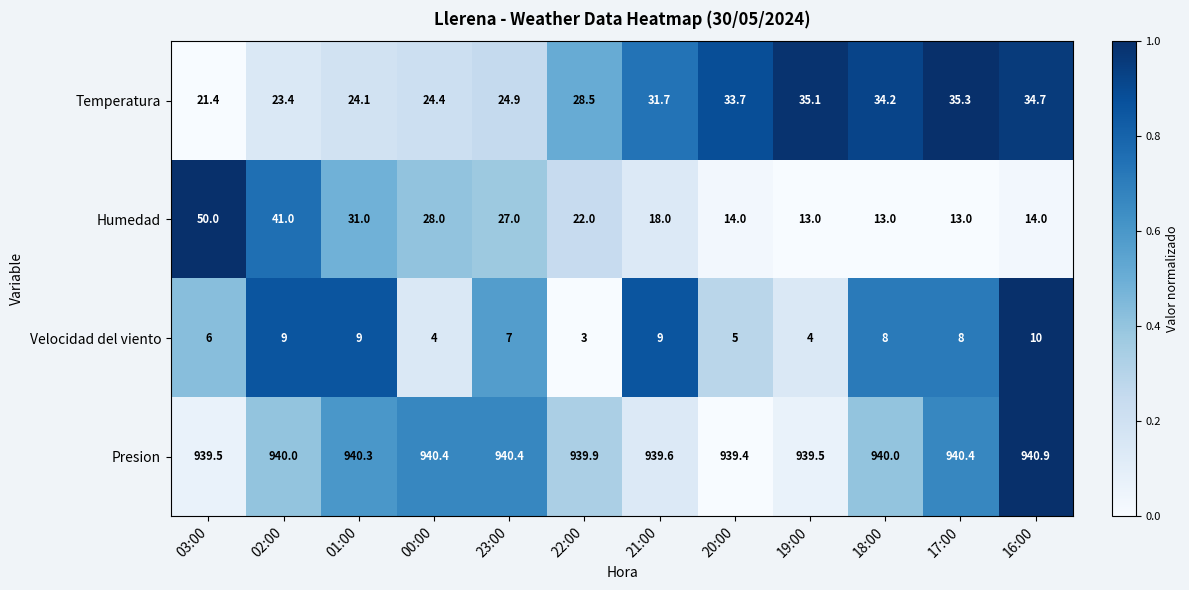

What is the greatest value displayed?

940.9